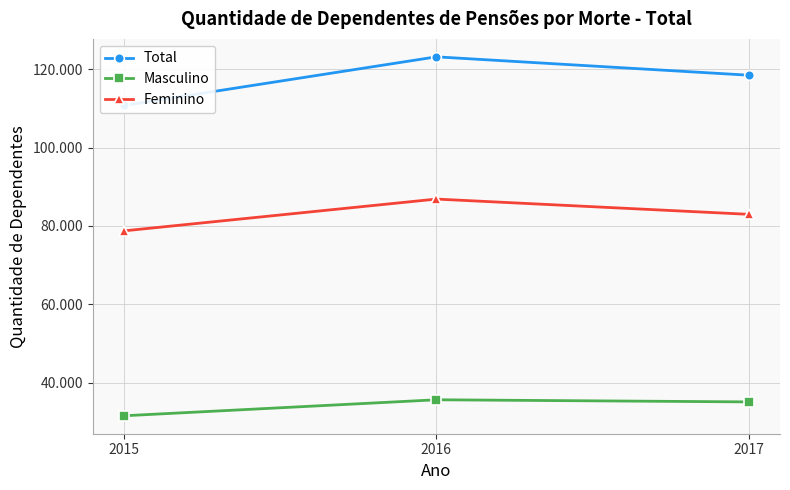

Count the Total values in the range 110774 to 123197.

3